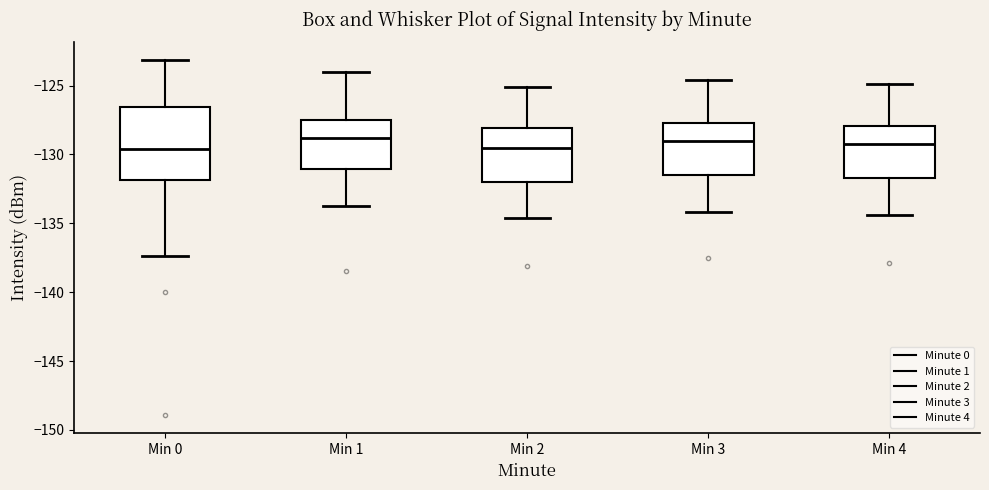

Comparing the boxes themselves (not the whiskers), which one is the tallest?

Min 0